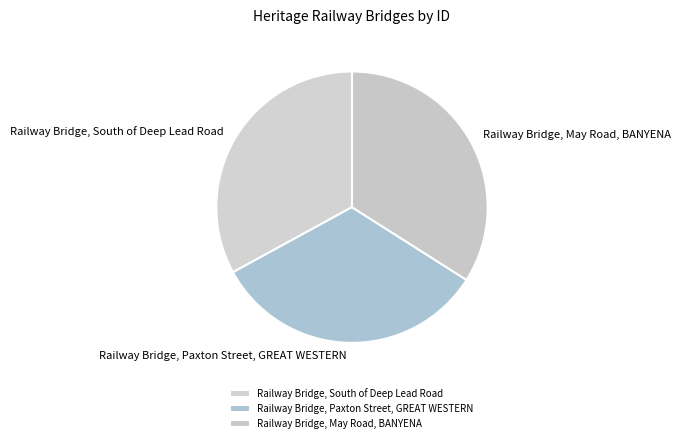

The Railway Bridge, May Road, BANYENA slice represents 34% of the pie. True or false?

True